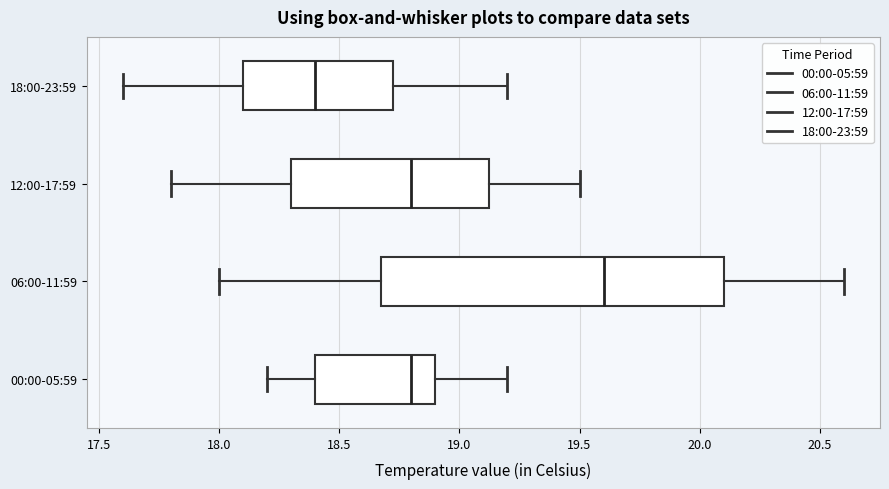

Reading bottom to top, read every box against the x-axis: the position of its median line, the range the box covers, and the ends of its whiskers. The values are not printed on the chart, so give them approximately, as read against the axis.

00:00-05:59: median 18.80, box 18.40 to 18.90, whiskers 18.20 to 19.20
06:00-11:59: median 19.60, box 18.70 to 20.10, whiskers 18.00 to 20.60
12:00-17:59: median 18.80, box 18.30 to 19.15, whiskers 17.80 to 19.50
18:00-23:59: median 18.40, box 18.10 to 18.75, whiskers 17.60 to 19.20